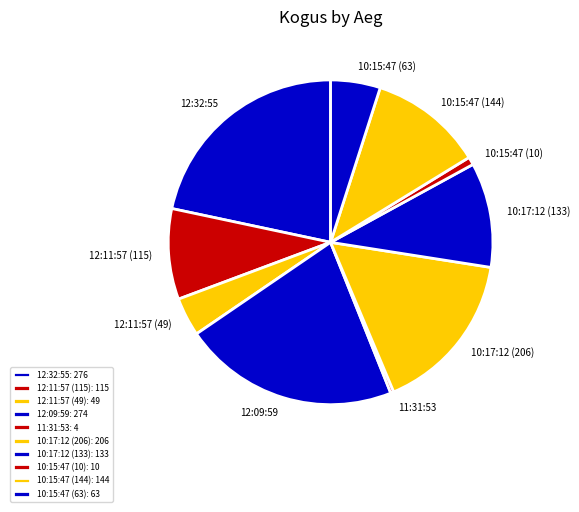

Approximately how many times larger is the value at 10:15:47 (144) compared to 10:15:47 (63)?

2.3